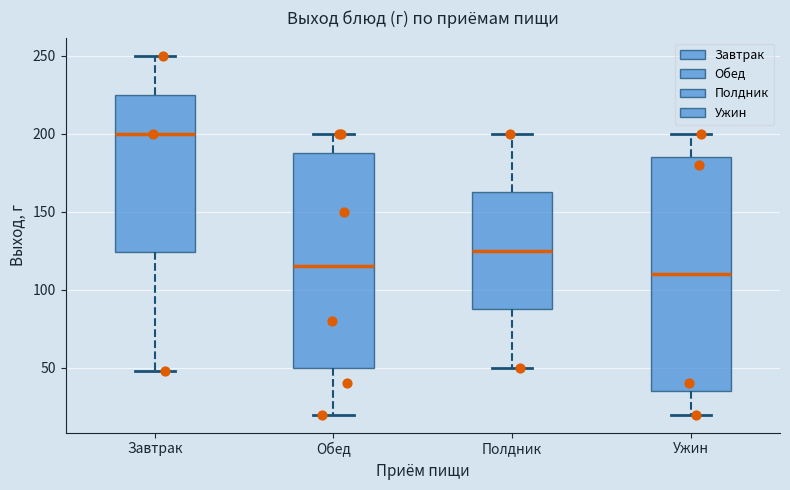

Where does the median line of the box for Завтрак sit on the y-axis? The values are not printed on the chart, so give them approximately, as read against the axis.

200